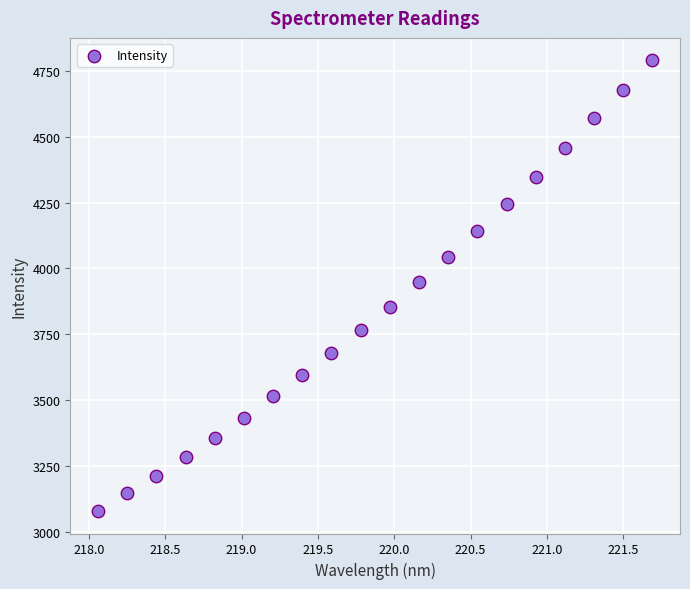

What is the range of Y values (max minus min)?

1711.6